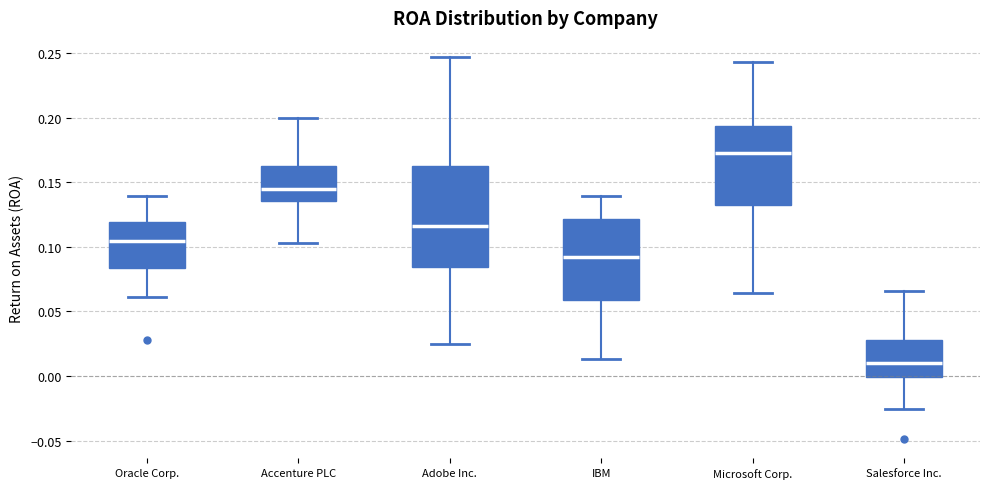

Reading left to right, read every box against the y-axis: the position of its median line, the range the box covers, and the ends of its whiskers. The values are not printed on the chart, so give them approximately, as read against the axis.

Oracle Corp.: median 0.105, box 0.085 to 0.120, whiskers 0.060 to 0.140
Accenture PLC: median 0.145, box 0.135 to 0.160, whiskers 0.105 to 0.200
Adobe Inc.: median 0.115, box 0.085 to 0.160, whiskers 0.025 to 0.245
IBM: median 0.090, box 0.060 to 0.120, whiskers 0.015 to 0.140
Microsoft Corp.: median 0.175, box 0.135 to 0.195, whiskers 0.065 to 0.245
Salesforce Inc.: median 0.010, box 0.000 to 0.030, whiskers -0.025 to 0.065